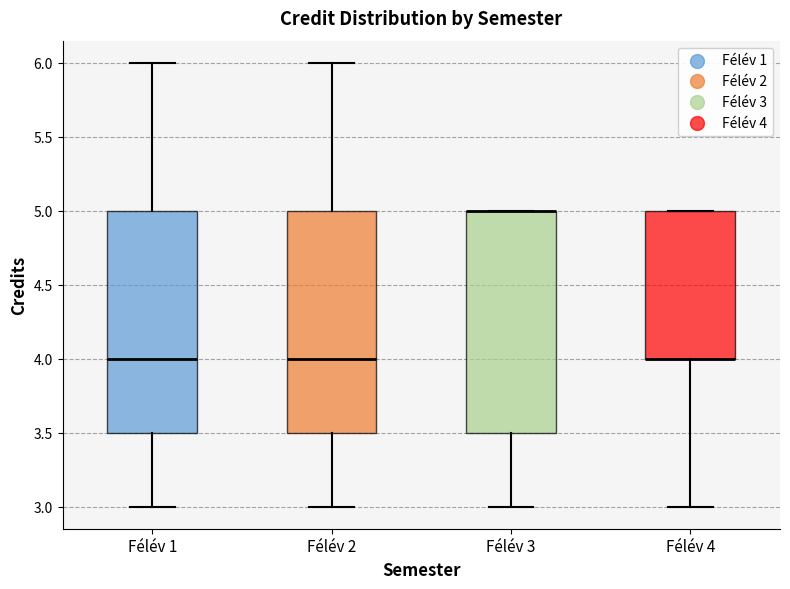

Reading left to right, transcribe this box plot: for each box, give where its median line is, the range the box spans, and where its two whiskers end, as read against the y-axis. The values are not printed on the chart, so give them approximately, as read against the axis.

Félév 1: median 4.0, box 3.5 to 5.0, whiskers 3.0 to 6.0
Félév 2: median 4.0, box 3.5 to 5.0, whiskers 3.0 to 6.0
Félév 3: median 5.0 (drawn on the box's upper edge), box 3.5 to 5.0, whiskers 3.0 to 5.0
Félév 4: median 4.0 (drawn on the box's lower edge), box 4.0 to 5.0, whiskers 3.0 to 5.0